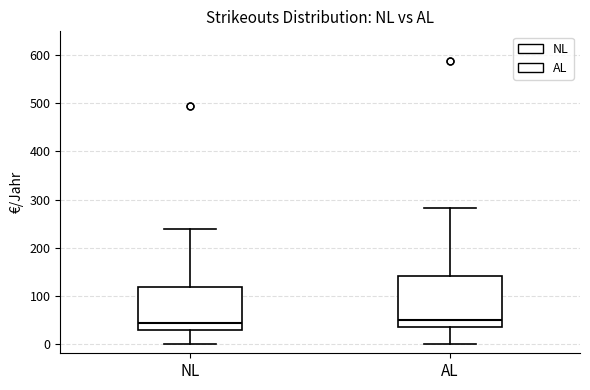

Where does the lower whisker of the box for NL end on the y-axis? The values are not printed on the chart, so give them approximately, as read against the axis.

0